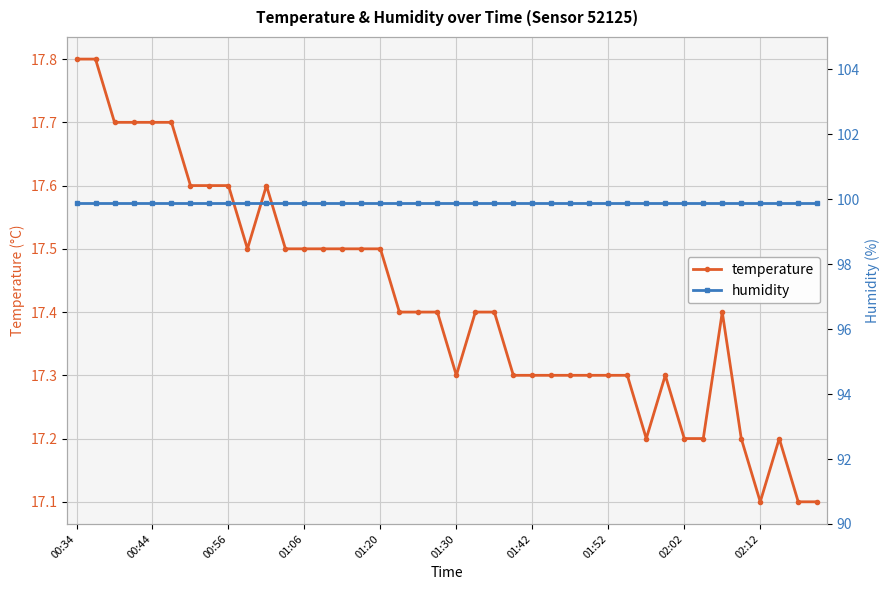

Count the number of categories in the chart.

40